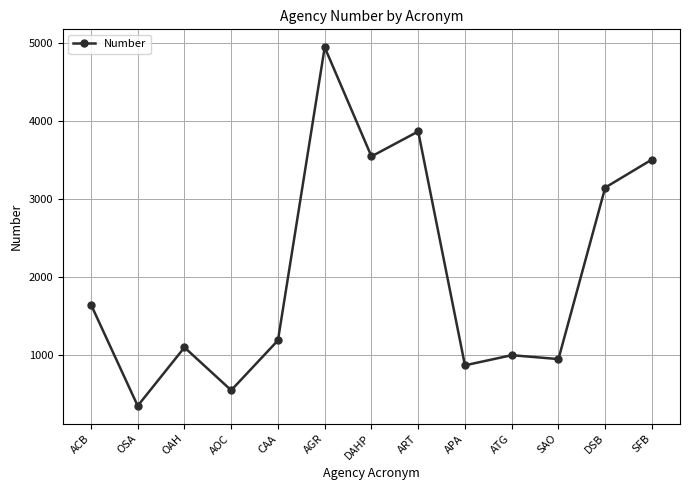

What is the sum of the values at CAA and DAHP?

4740